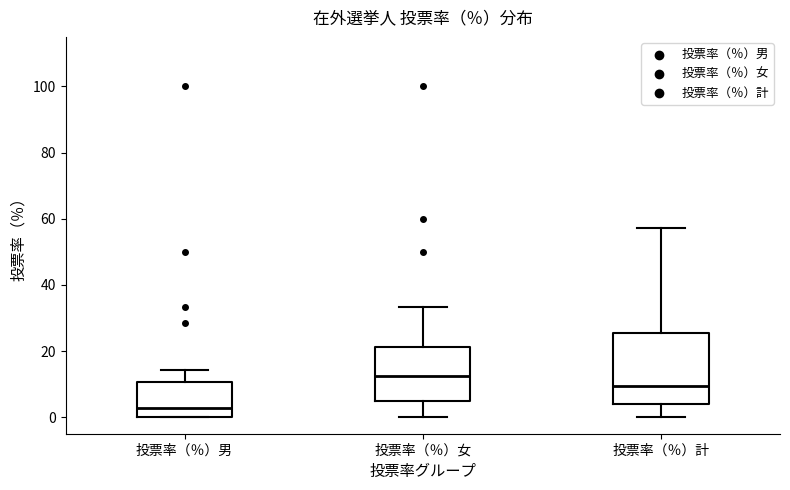

Reading left to right, read every box against the y-axis: the position of its median line, the range the box covers, and the ends of its whiskers. The values are not printed on the chart, so give them approximately, as read against the axis.

投票率（％）男: median 2, box 0 to 10, whiskers 0 to 14
投票率（％）女: median 12, box 6 to 22, whiskers 0 to 34
投票率（％）計: median 10, box 4 to 26, whiskers 0 to 58